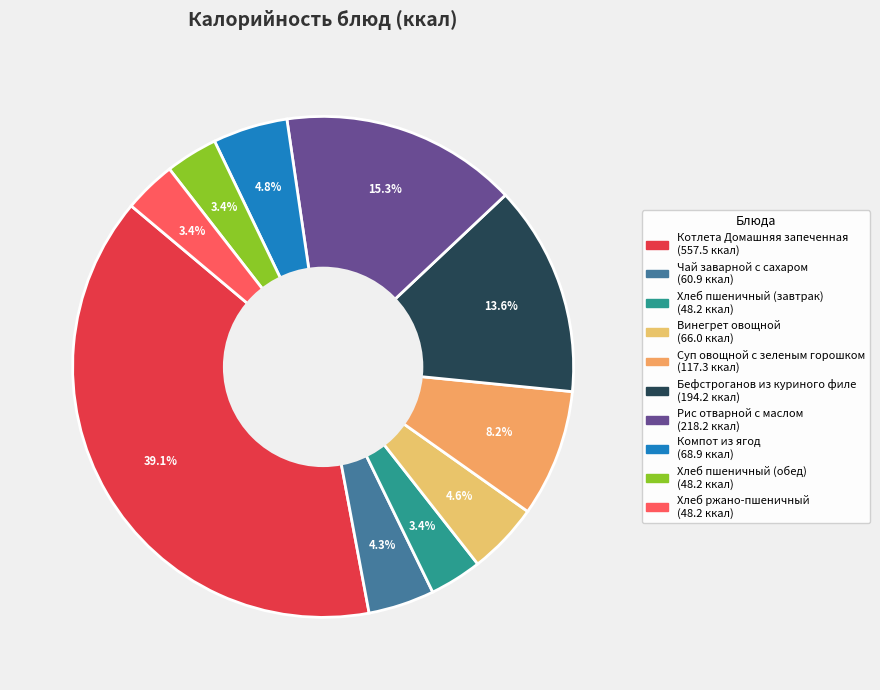

Is it true that Чай заварной с сахаром is 1% of the pie?

False